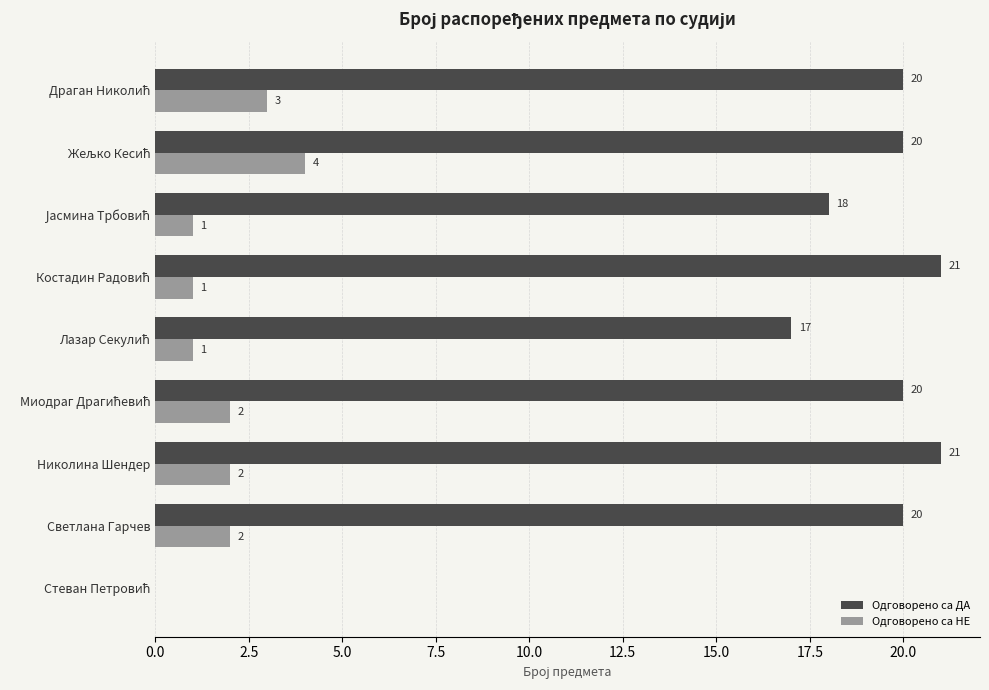

What is the total value across all series at Светлана Гарчев?

22